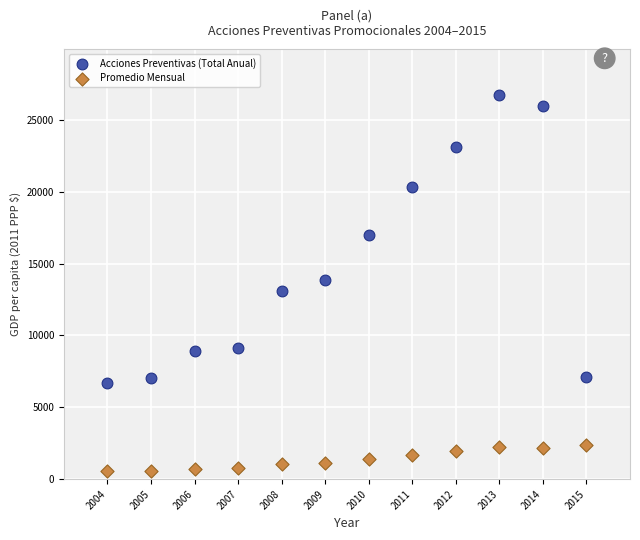

Which series has the largest Y range (max minus min)?

Acciones Preventivas (Total Anual)